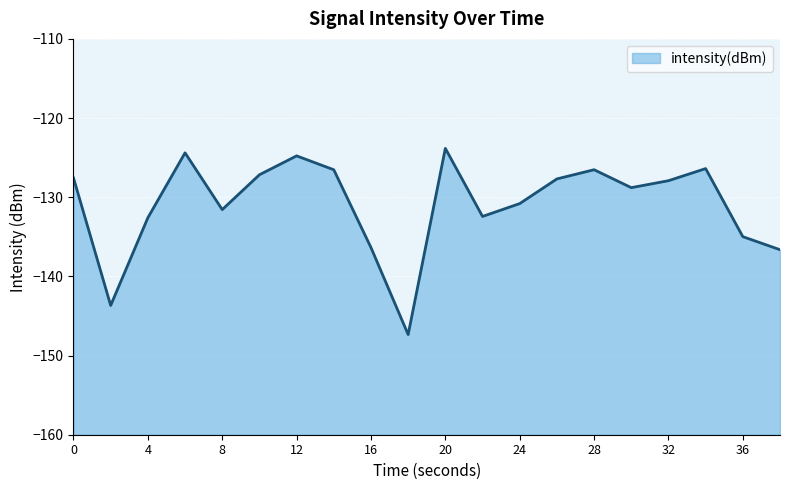

What is the minimum value shown in the chart?

-147.3